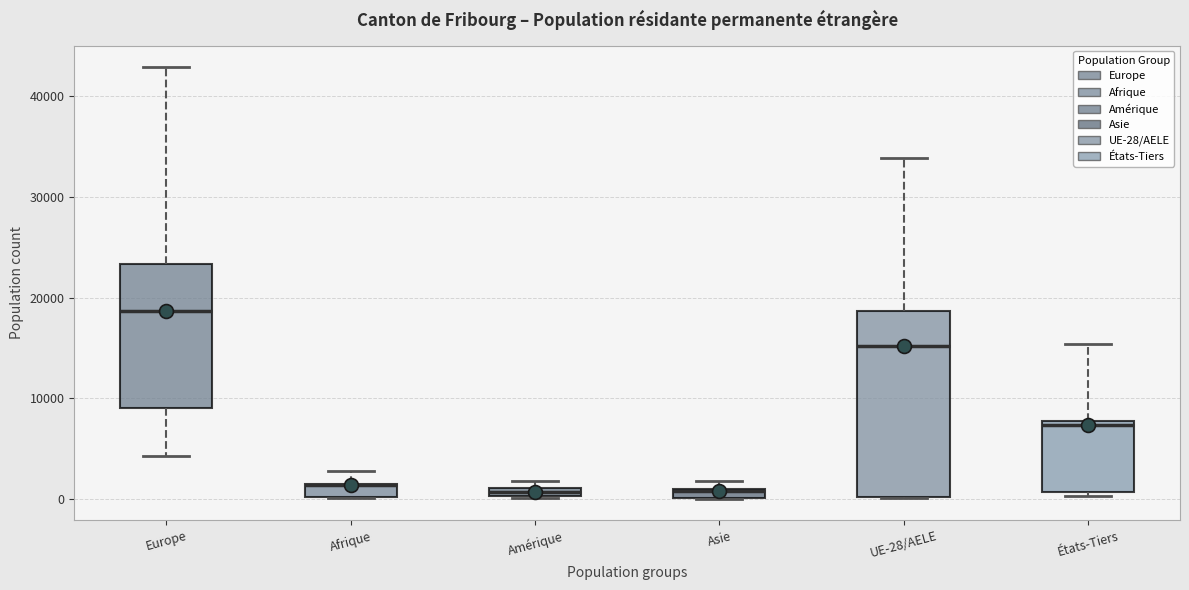

Comparing the boxes themselves (not the whiskers), which one is the tallest?

UE-28/AELE